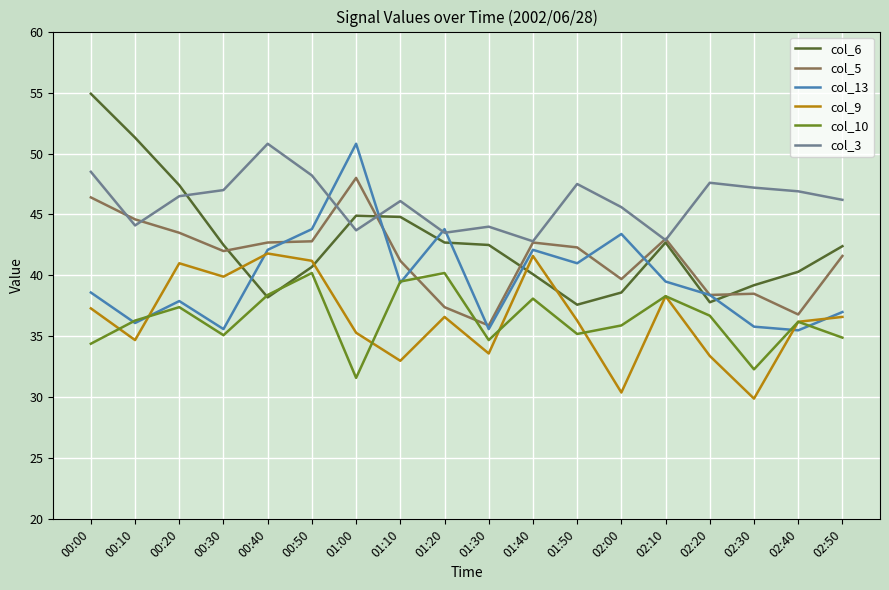

Count the number of data series in this chart.

6